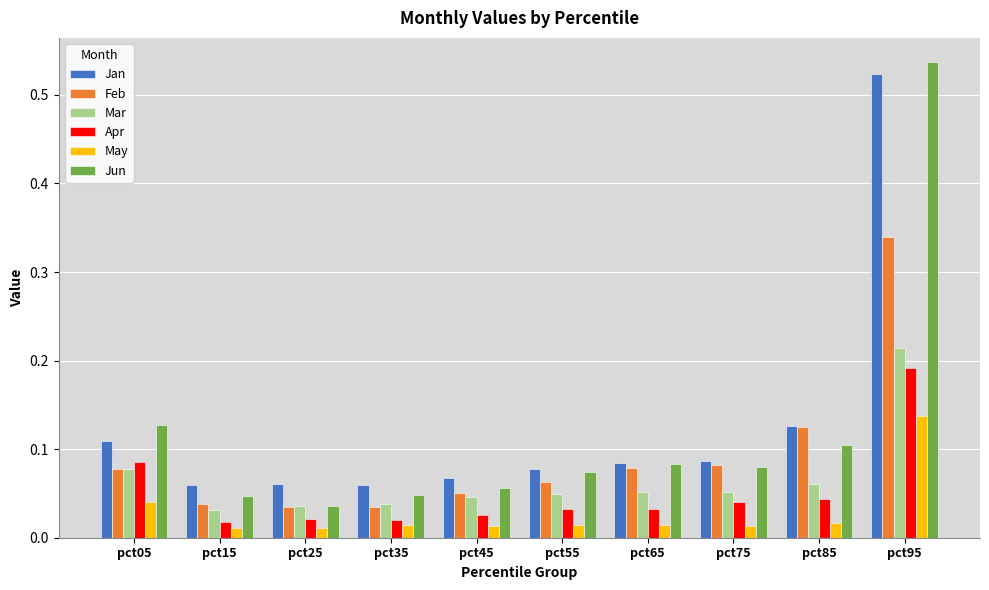

The Jun series shows 0.1 at pct45. True or false?

True